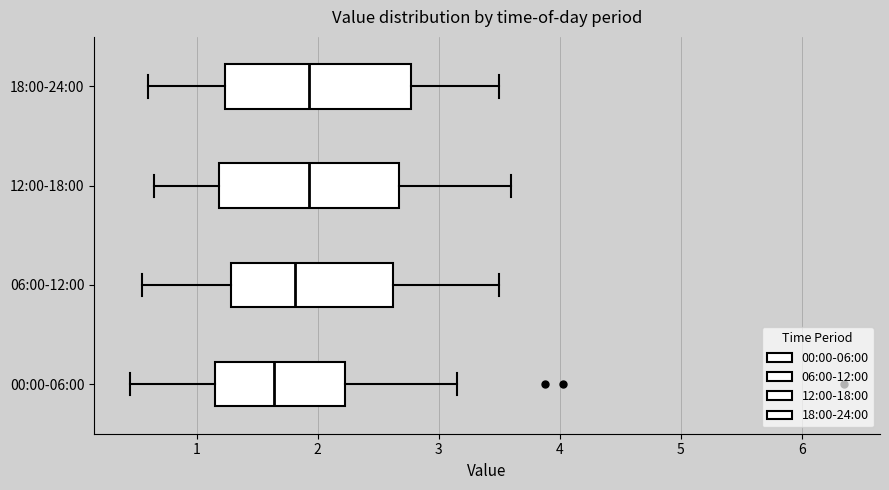

Reading bottom to top, read every box against the x-axis: the position of its median line, the range the box covers, and the ends of its whiskers. The values are not printed on the chart, so give them approximately, as read against the axis.

00:00-06:00: median 1.6, box 1.2 to 2.2, whiskers 0.5 to 3.2
06:00-12:00: median 1.8, box 1.3 to 2.6, whiskers 0.6 to 3.5
12:00-18:00: median 1.9, box 1.2 to 2.7, whiskers 0.7 to 3.6
18:00-24:00: median 1.9, box 1.2 to 2.8, whiskers 0.6 to 3.5